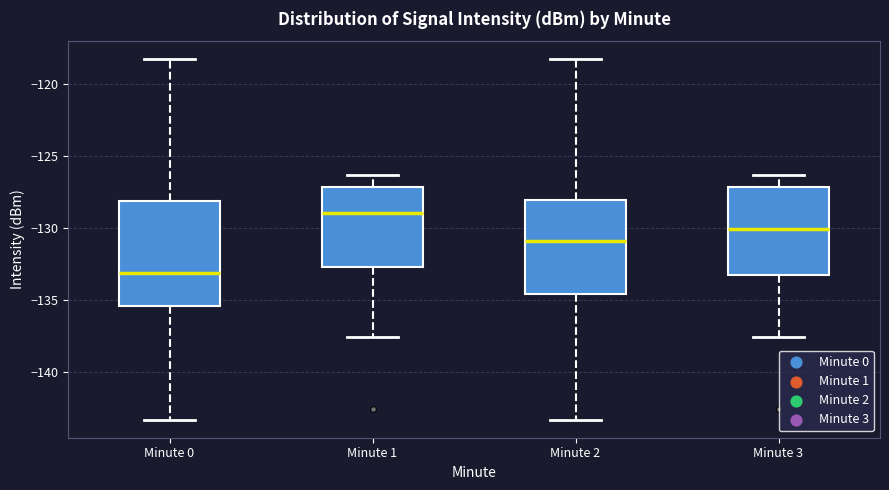

Which box has the lowest median line?

Minute 0